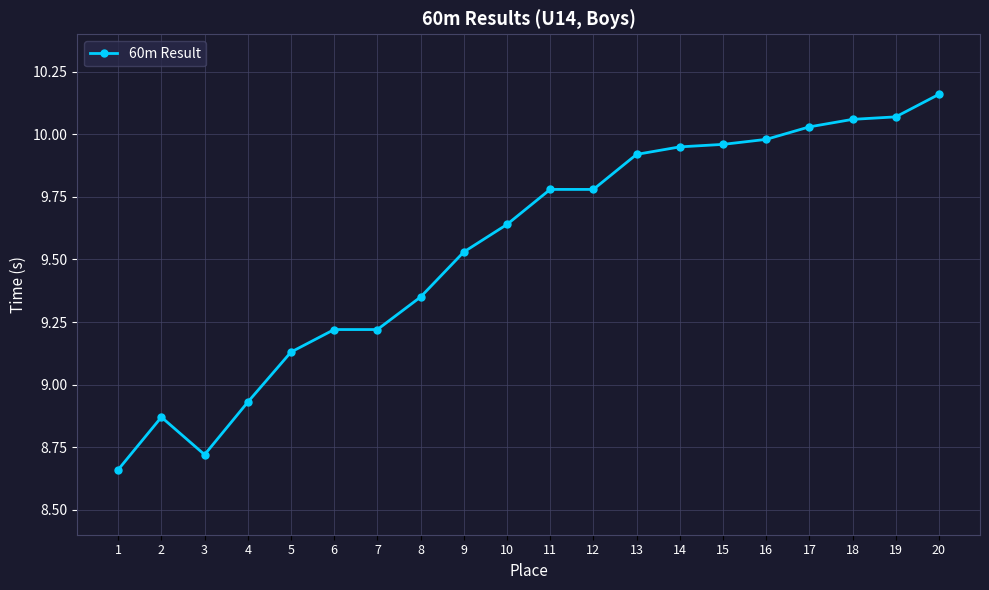

What is the change in value from 10 to 12?

+0.1